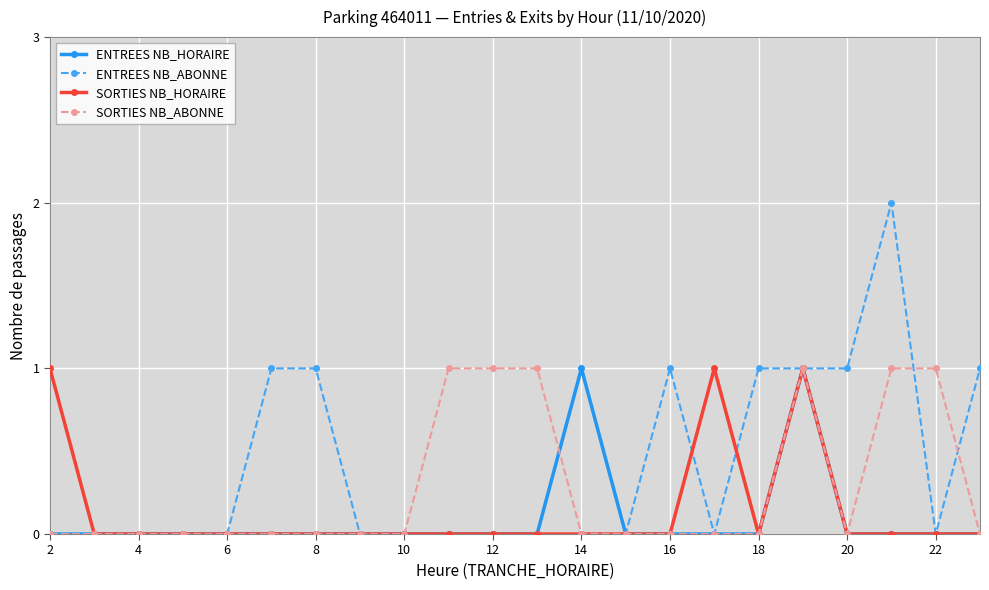

True or false: ENTREES NB_ABONNE and SORTIES NB_HORAIRE cross at least once.

True